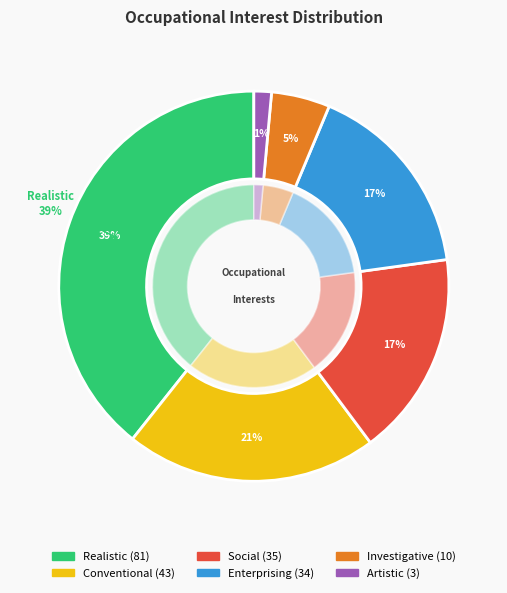

Count the number of slices in the pie.

6